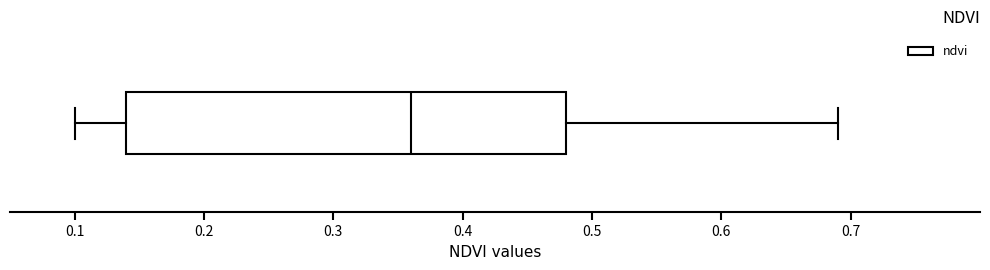

Read this box plot against the x-axis: the position of the median line, the range covered by the box, and the ends of both whiskers. The values are not printed on the chart, so give them approximately, as read against the axis.

median 0.36, box 0.14 to 0.48, whiskers 0.10 to 0.69